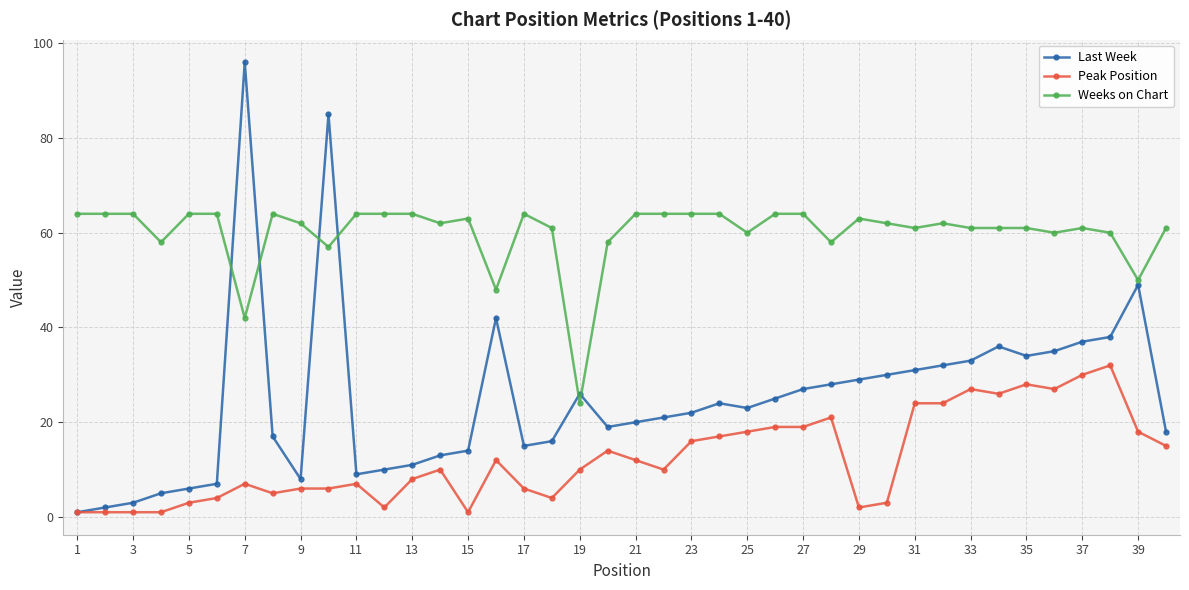

Which series has the largest range (max minus min)?

Last Week